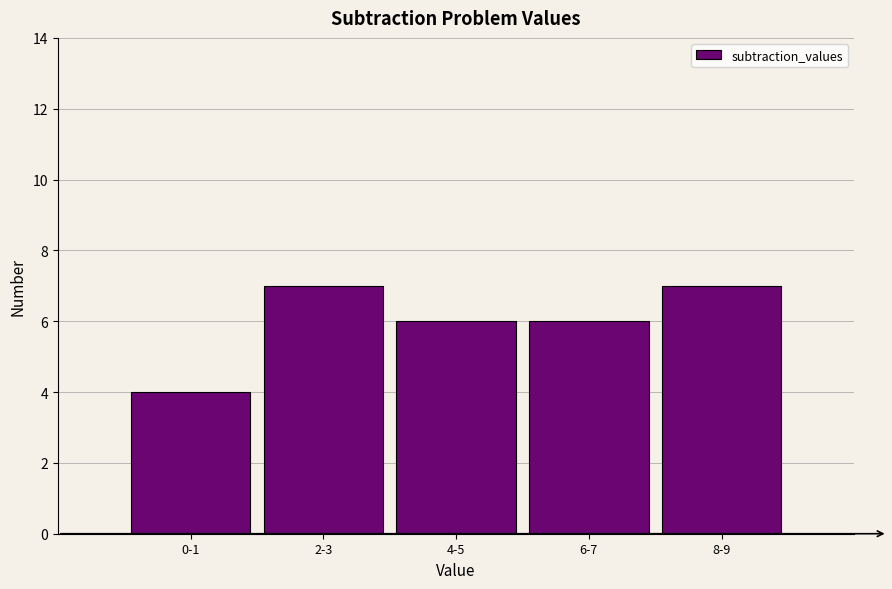

Reading left to right, what are all the values shown in this chart?

0-1=4	2-3=7	4-5=6	6-7=6	8-9=7